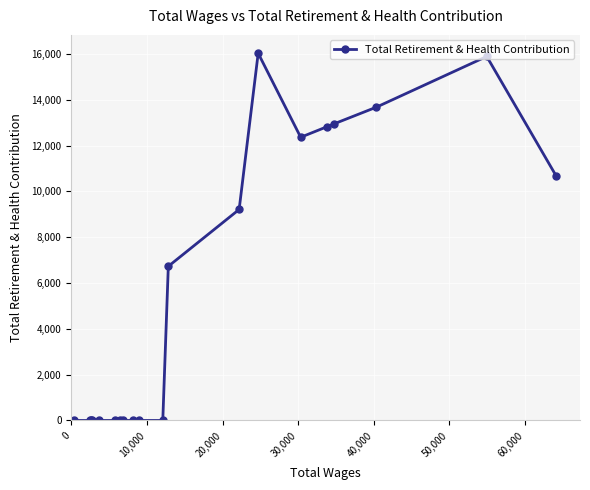

What is the maximum value shown in the chart?

16032